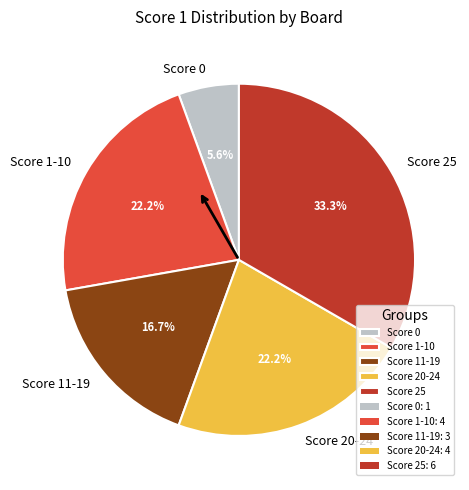

Between Score 0 and Score 25, which is larger?

Score 25